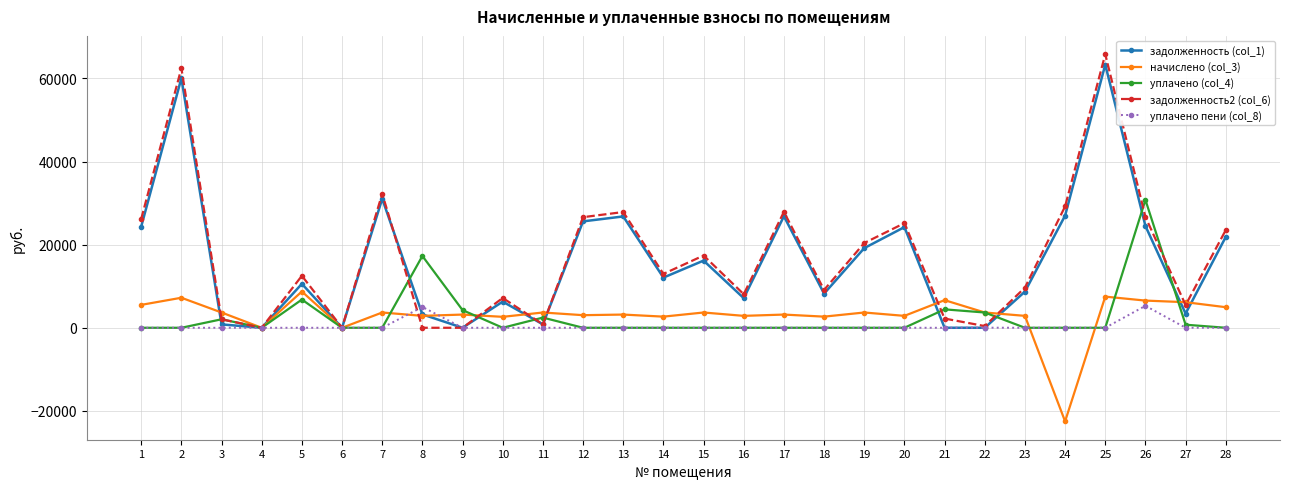

Which series has the largest total across all categories?

задолженность2 (col_6)